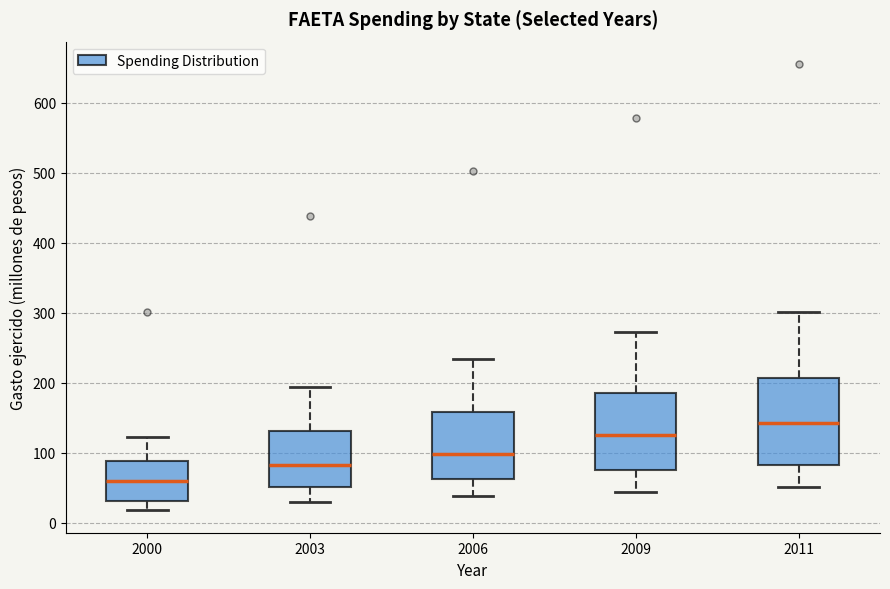

Reading left to right, transcribe this box plot: for each box, give where its median line is, the range the box spans, and where its two whiskers end, as read against the y-axis. The values are not printed on the chart, so give them approximately, as read against the axis.

2000: median 60, box 30 to 90, whiskers 20 to 120
2003: median 80, box 50 to 130, whiskers 30 to 190
2006: median 100, box 60 to 160, whiskers 40 to 230
2009: median 120, box 80 to 190, whiskers 40 to 270
2011: median 140, box 80 to 210, whiskers 50 to 300